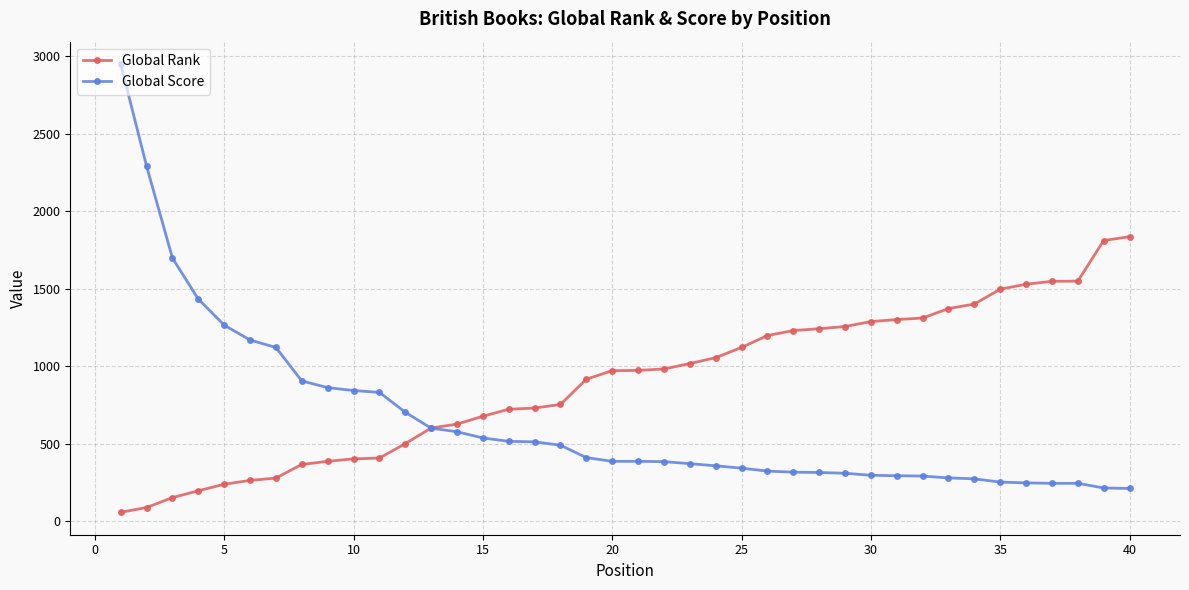

How many values in the Global Rank series are below 973?

20